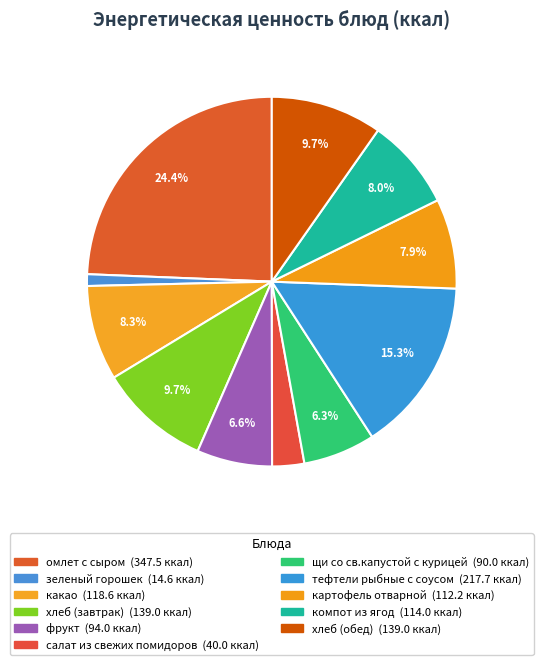

Rank the categories by value from highest to lowest.

омлет с сыром, тефтели рыбные с соусом, хлеб (завтрак), хлеб (обед), какао, компот из ягод, картофель отварной, фрукт, щи со св.капустой с курицей, салат из свежих помидоров, зеленый горошек